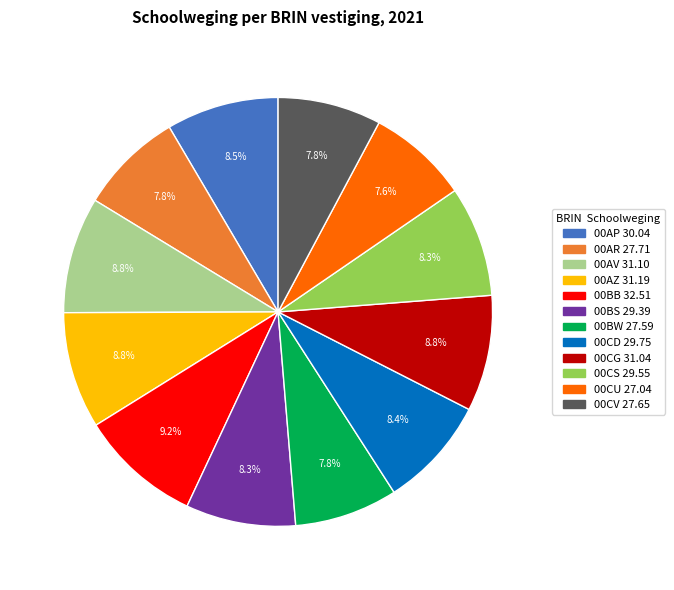

To the nearest percent, what is the combined percentage of 00AP and 00BB?

18%